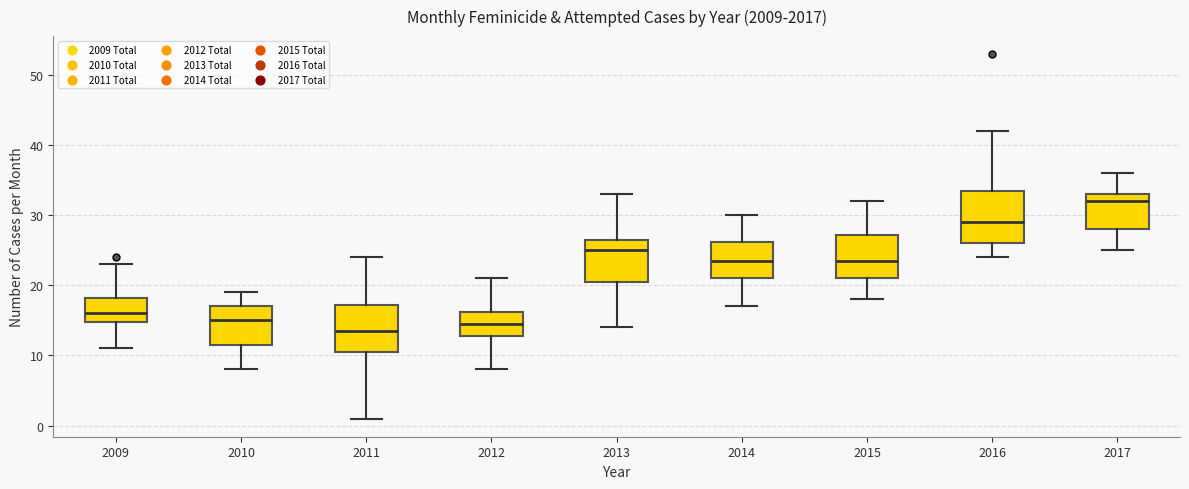

Reading left to right, transcribe this box plot: for each box, give where its median line is, the range the box spans, and where its two whiskers end, as read against the y-axis. The values are not printed on the chart, so give them approximately, as read against the axis.

2009: median 16, box 15 to 18, whiskers 11 to 23
2010: median 15, box 12 to 17, whiskers 8 to 19
2011: median 14, box 11 to 17, whiskers 1 to 24
2012: median 15, box 13 to 16, whiskers 8 to 21
2013: median 25, box 21 to 27, whiskers 14 to 33
2014: median 24, box 21 to 26, whiskers 17 to 30
2015: median 24, box 21 to 27, whiskers 18 to 32
2016: median 29, box 26 to 34, whiskers 24 to 42
2017: median 32, box 28 to 33, whiskers 25 to 36